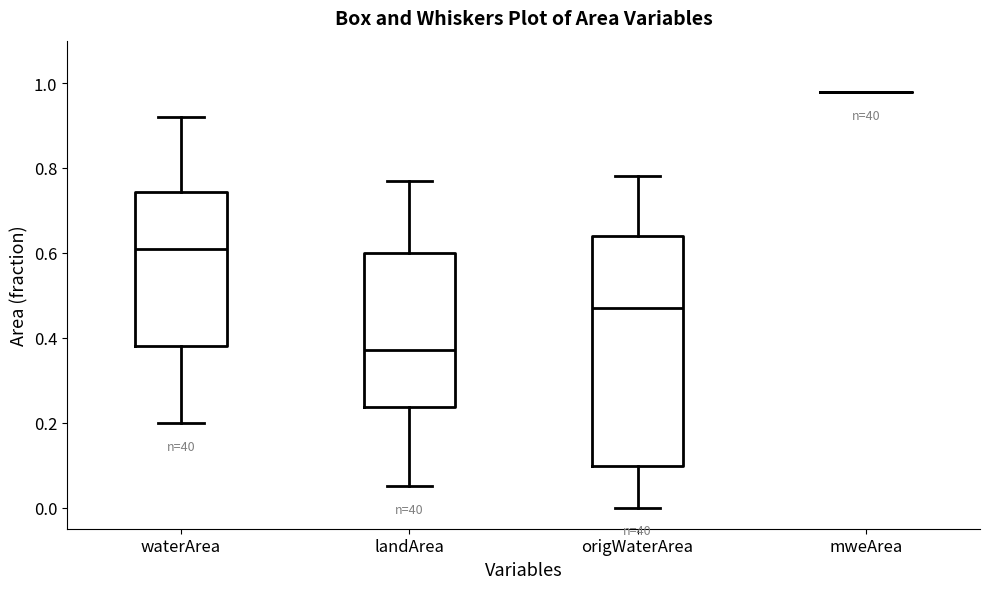

Reading left to right, read every box against the y-axis: the position of its median line, the range the box covers, and the ends of its whiskers. The values are not printed on the chart, so give them approximately, as read against the axis.

waterArea: median 0.62, box 0.38 to 0.74, whiskers 0.20 to 0.92
landArea: median 0.38, box 0.24 to 0.60, whiskers 0.06 to 0.78
origWaterArea: median 0.48, box 0.10 to 0.64, whiskers 0.00 to 0.78
mweArea: box collapsed to a line at 0.98, whiskers 0.98 to 0.98